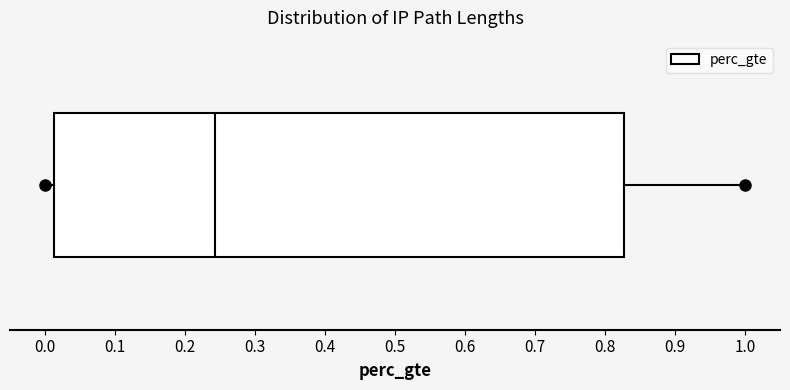

Where does the median line of the box sit on the x-axis? The values are not printed on the chart, so give them approximately, as read against the axis.

0.24